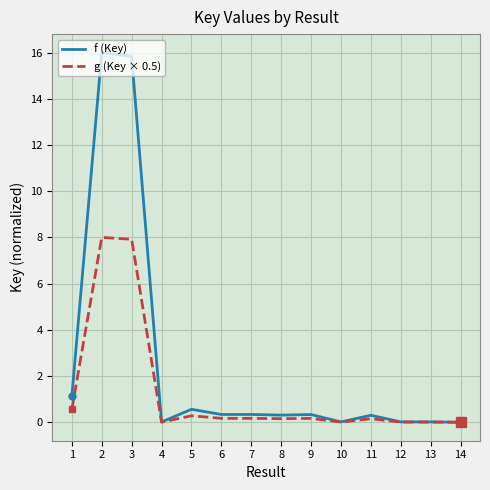

What is the average value of the f (Key) series?

2.5